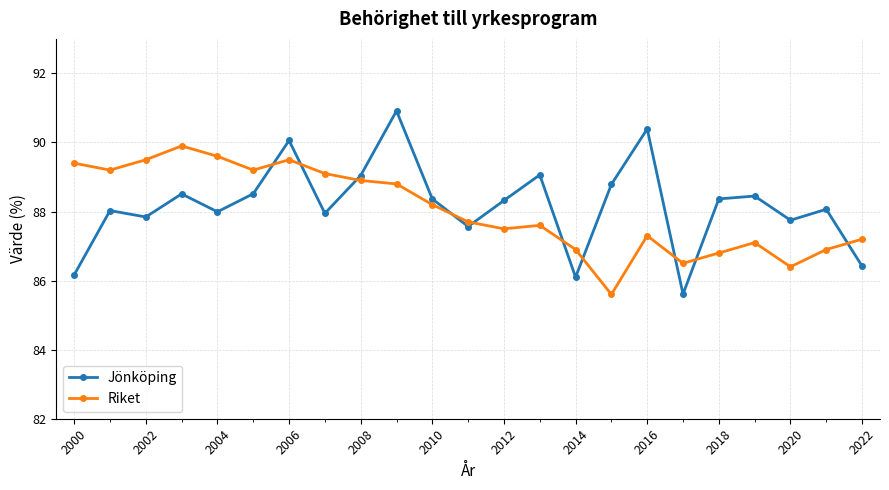

How many data points does each series have?

23